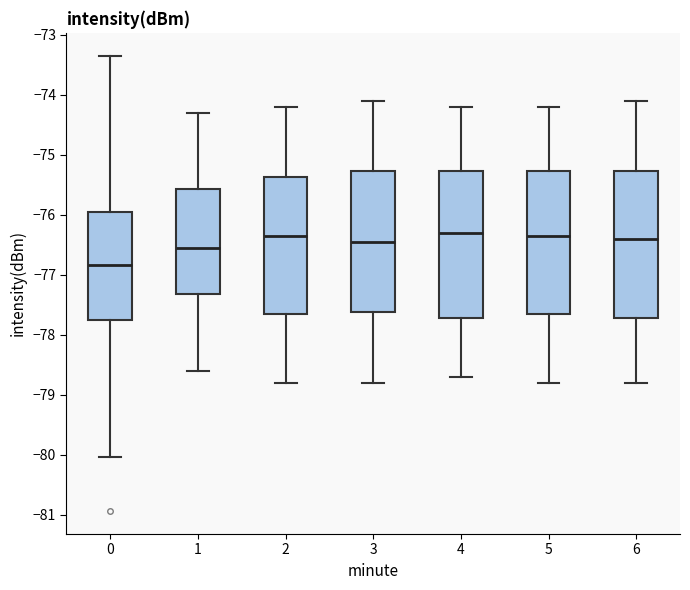

Reading left to right, transcribe this box plot: for each box, give where its median line is, the range the box spans, and where its two whiskers end, as read against the y-axis. The values are not printed on the chart, so give them approximately, as read against the axis.

0: median -76.8, box -77.8 to -76.0, whiskers -80.0 to -73.3
1: median -76.5, box -77.3 to -75.6, whiskers -78.6 to -74.3
2: median -76.3, box -77.6 to -75.4, whiskers -78.8 to -74.2
3: median -76.4, box -77.6 to -75.3, whiskers -78.8 to -74.1
4: median -76.3, box -77.7 to -75.3, whiskers -78.7 to -74.2
5: median -76.3, box -77.6 to -75.3, whiskers -78.8 to -74.2
6: median -76.4, box -77.7 to -75.3, whiskers -78.8 to -74.1